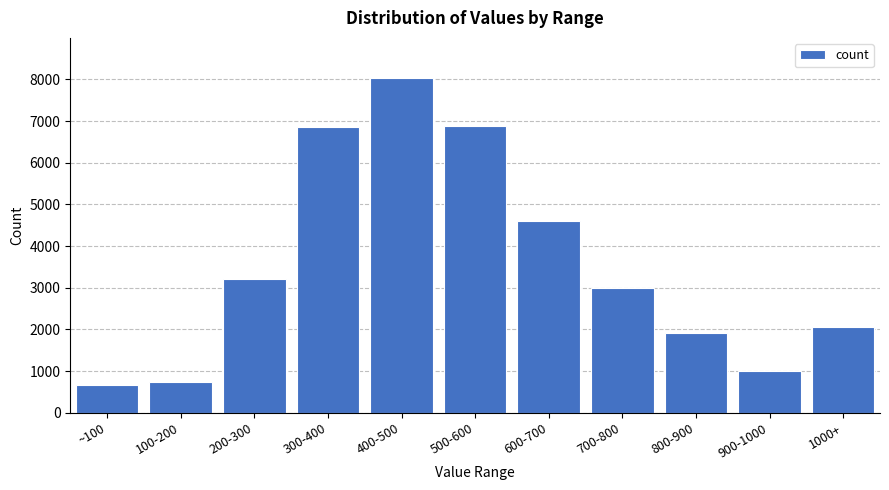

Where is the data nearest to the value 4352?

600-700